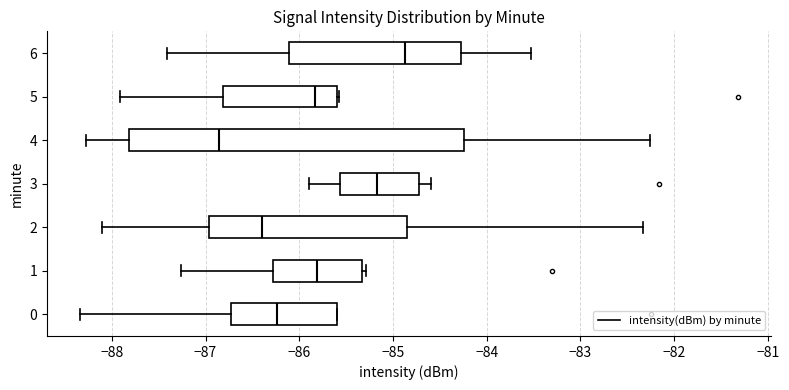

Reading bottom to top, read every box against the x-axis: the position of its median line, the range the box covers, and the ends of its whiskers. The values are not printed on the chart, so give them approximately, as read against the axis.

0: median -86.2, box -86.7 to -85.6, whiskers -88.3 to -85.6
1: median -85.8, box -86.3 to -85.3, whiskers -87.3 to -85.3 (just right of the box's right edge)
2: median -86.4, box -87.0 to -84.9, whiskers -88.1 to -82.3
3: median -85.2, box -85.6 to -84.7, whiskers -85.9 to -84.6
4: median -86.9, box -87.8 to -84.2, whiskers -88.3 to -82.3
5: median -85.8, box -86.8 to -85.6, whiskers -87.9 to -85.6
6: median -84.9, box -86.1 to -84.3, whiskers -87.4 to -83.5